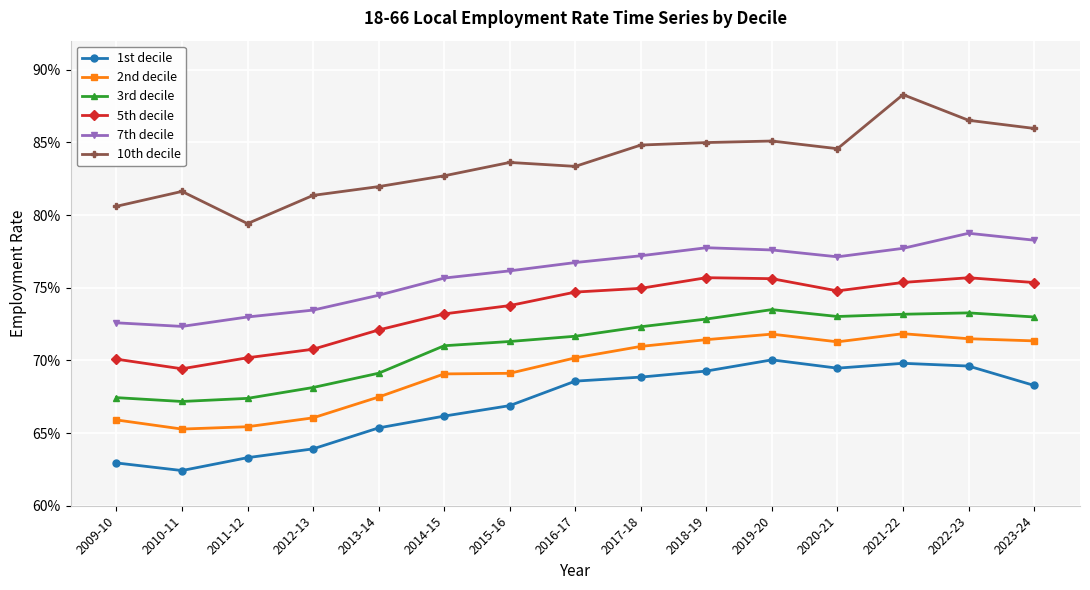

True or false: 10th decile and 2nd decile cross at least once.

False